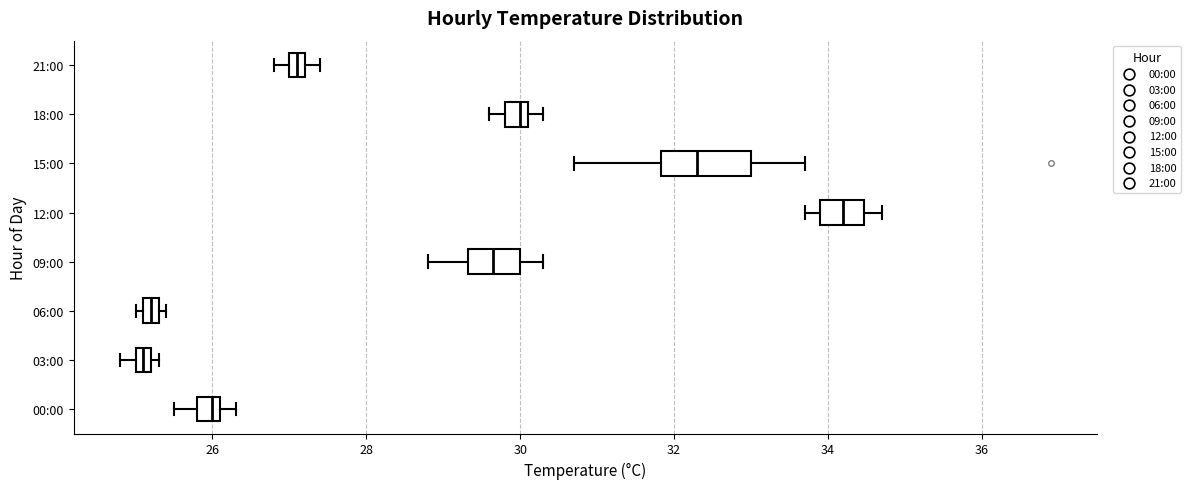

Which box has the furthest to the right median line?

12:00